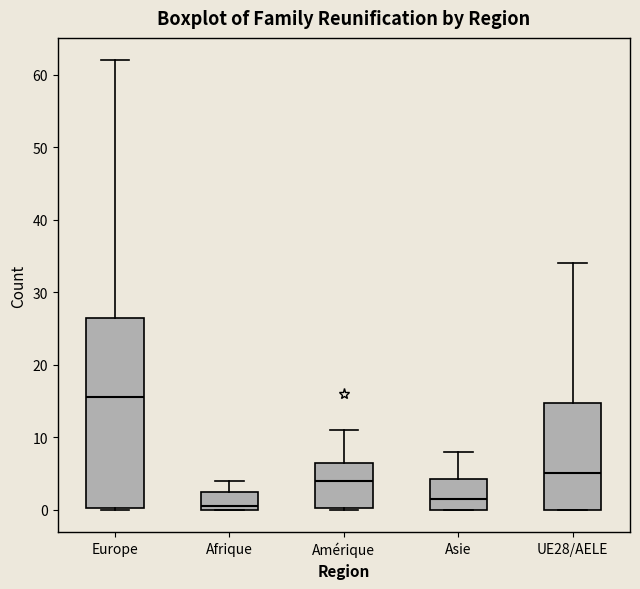

Where does the upper whisker of the box for Asie end on the y-axis? The values are not printed on the chart, so give them approximately, as read against the axis.

8